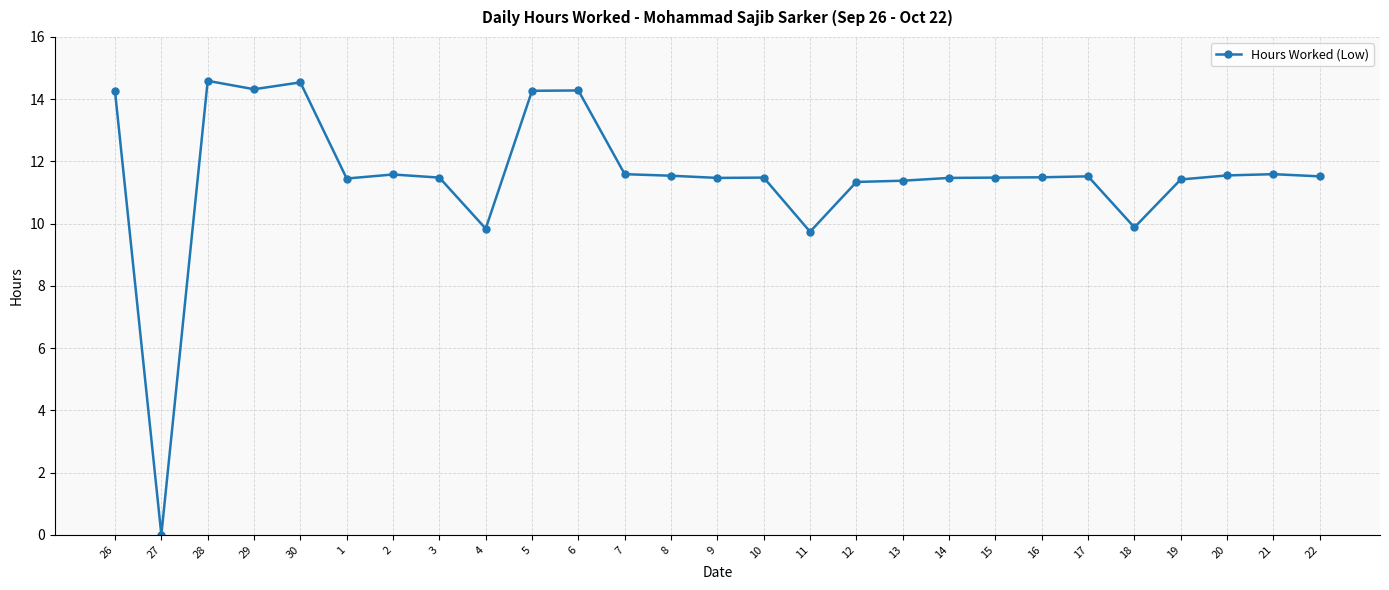

What is the label of the 25th point from the right?

28